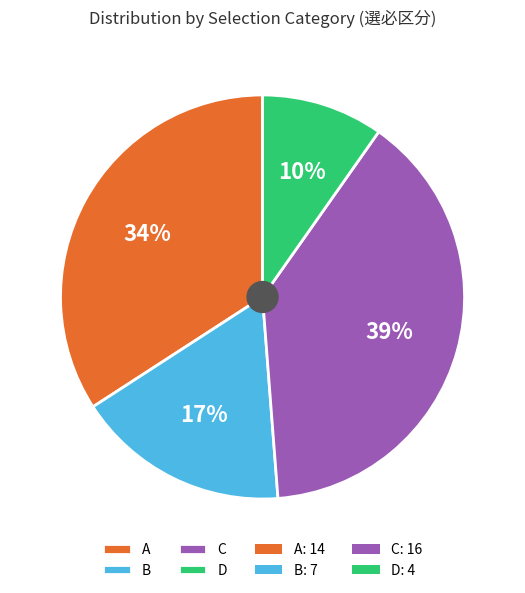

What is the ratio of the value at D to the value at B?

0.6